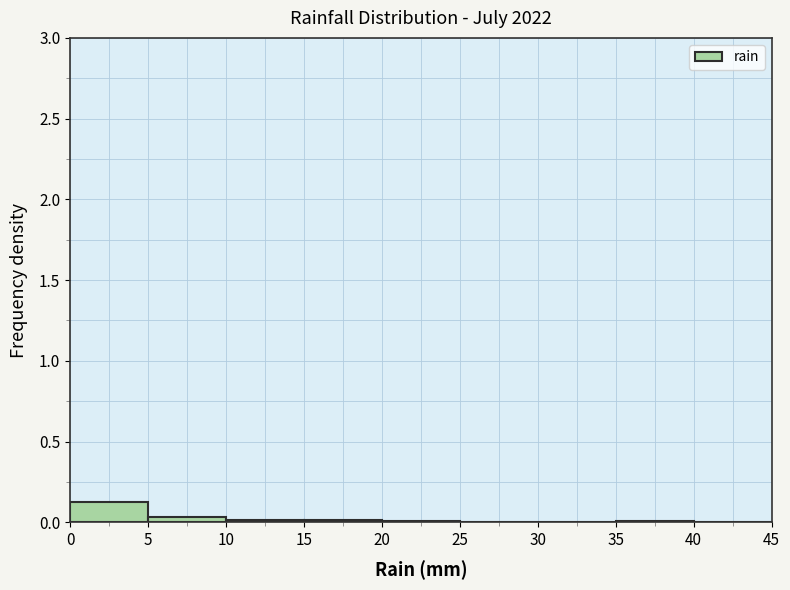

Reading left to right, list every bar in this chart as the range it spans on the x-axis followed by its height. The values are not printed on the chart, so give them approximately, as read against the axis.

0 to 5: 0.15
5 to 10: under 0.05
10 to 15: under 0.05
15 to 20: under 0.05
20 to 25: under 0.05
25 to 30: 0
30 to 35: 0
35 to 40: under 0.05
40 to 45: 0